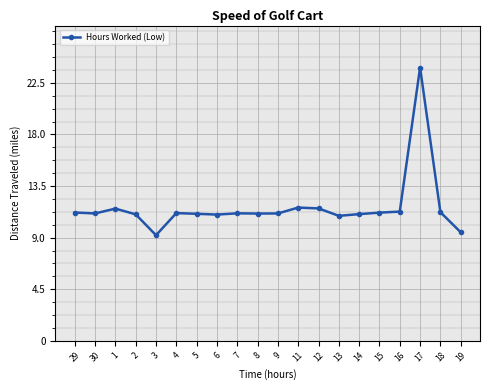

True or false: the data shows 15.6 at 7.

False